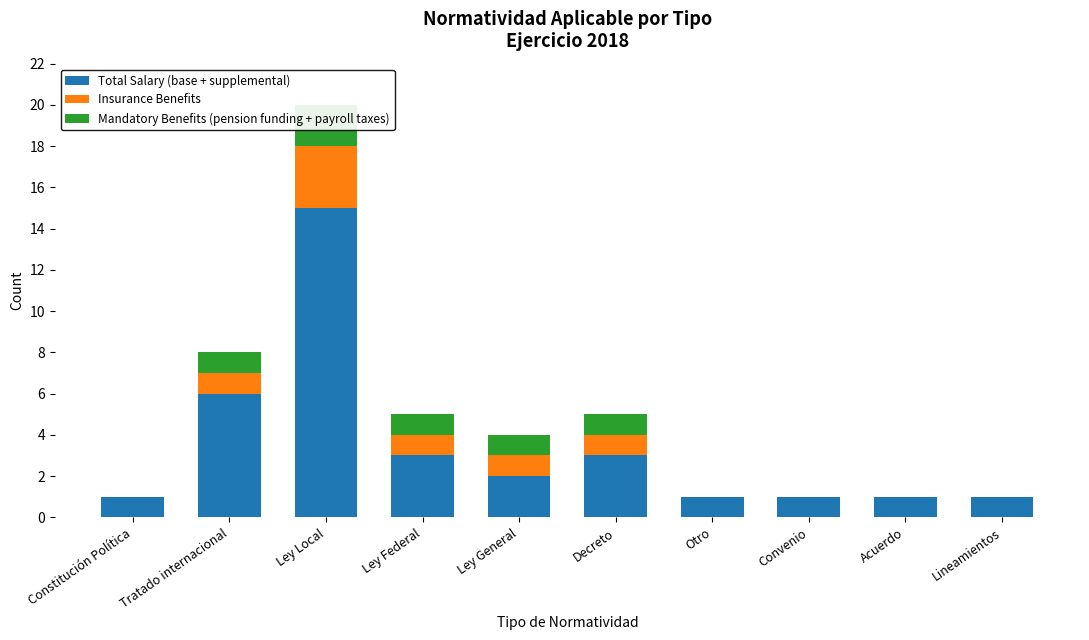

List the series in order of their peak value, lowest first.

Mandatory Benefits (pension funding + payroll taxes), Insurance Benefits, Total Salary (base + supplemental)